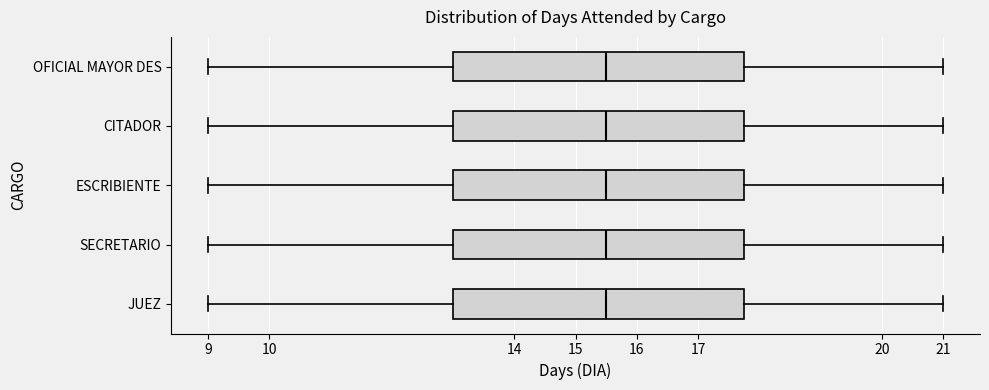

Where does the left whisker of the box for ESCRIBIENTE end on the x-axis? The values are not printed on the chart, so give them approximately, as read against the axis.

9.0